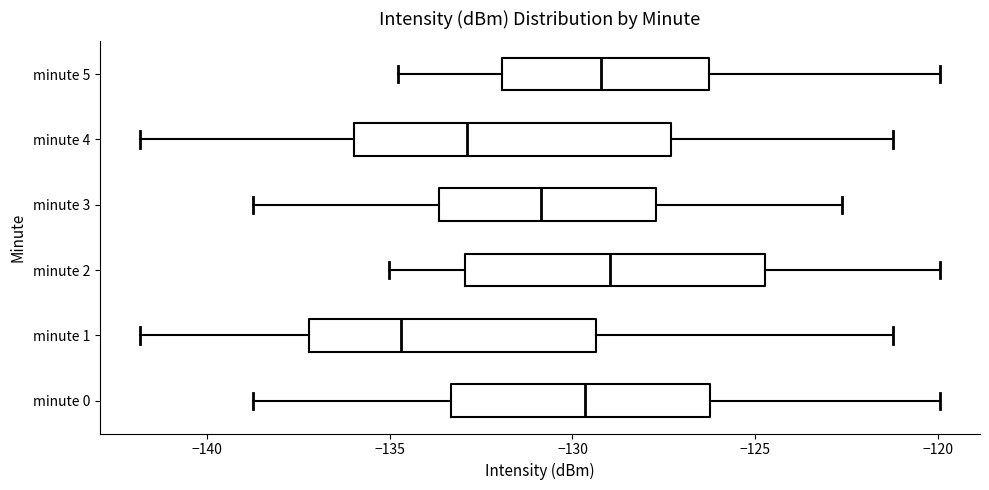

Reading bottom to top, read every box against the x-axis: the position of its median line, the range the box covers, and the ends of its whiskers. The values are not printed on the chart, so give them approximately, as read against the axis.

minute 0: median -129.5, box -133.5 to -126.0, whiskers -138.5 to -120.0
minute 1: median -134.5, box -137.0 to -129.5, whiskers -142.0 to -121.0
minute 2: median -129.0, box -133.0 to -124.5, whiskers -135.0 to -120.0
minute 3: median -131.0, box -133.5 to -127.5, whiskers -138.5 to -122.5
minute 4: median -133.0, box -136.0 to -127.5, whiskers -142.0 to -121.0
minute 5: median -129.0, box -132.0 to -126.5, whiskers -135.0 to -120.0